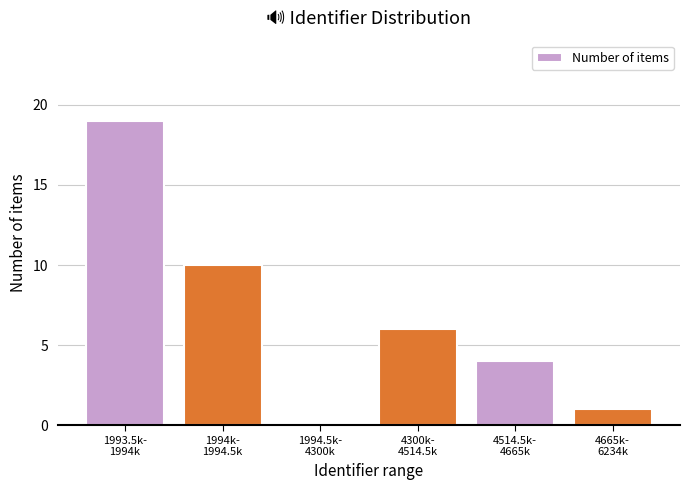

What is the greatest value displayed?

19